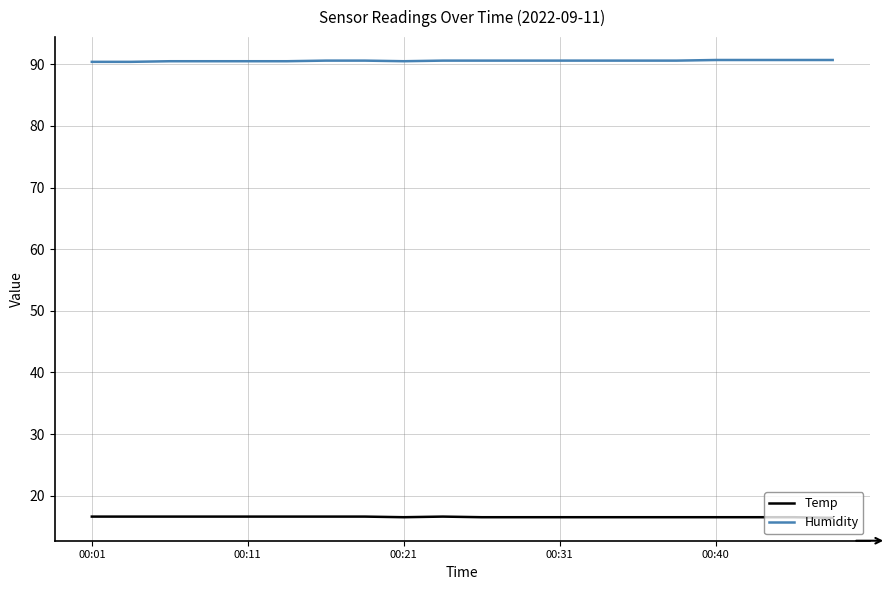

What is the maximum value for Temp?

16.6